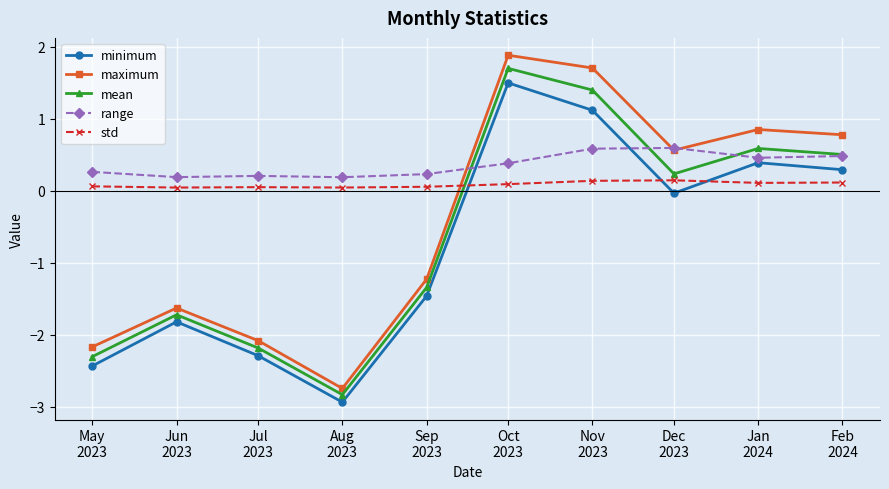

Which series has the largest total across all categories?

range